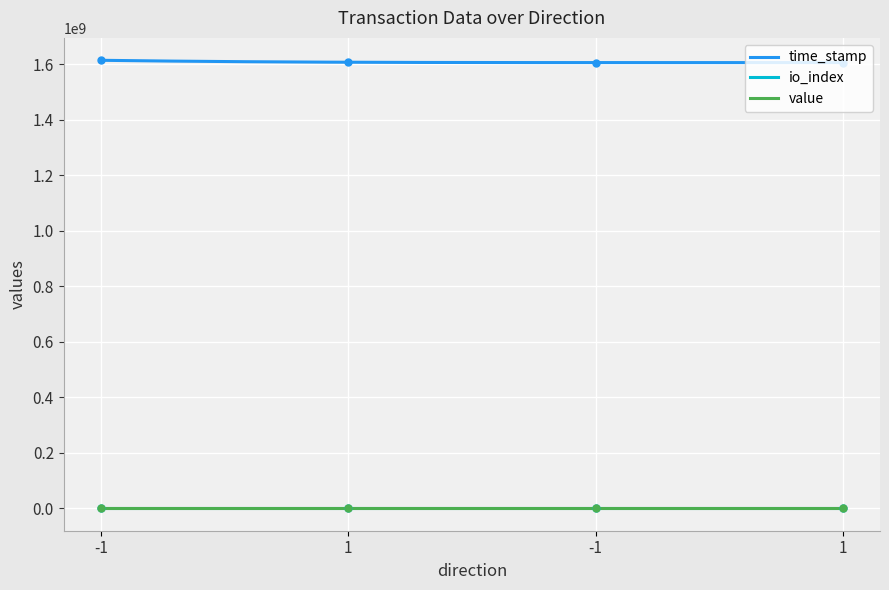

Which series changed the most between 1 and -1?

time_stamp